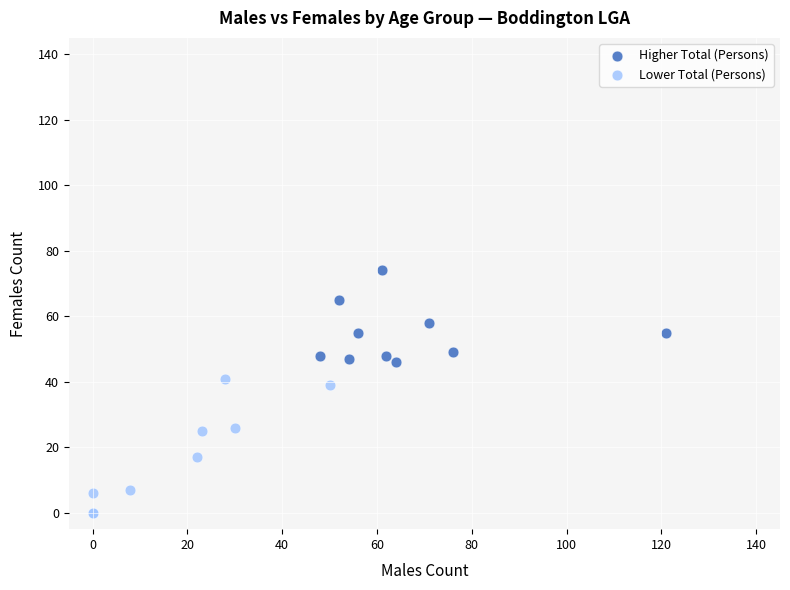

Which series has the largest Y range (max minus min)?

Lower Total (Persons)